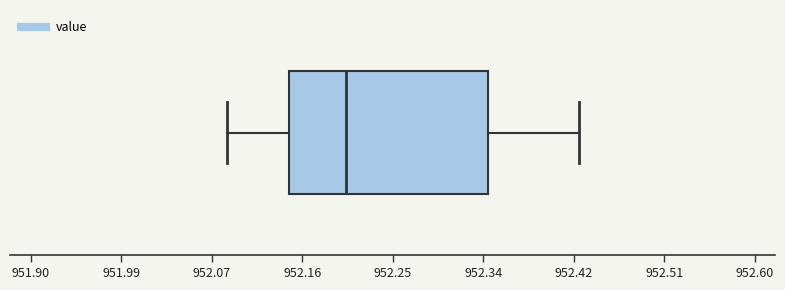

Where does the right whisker of the box end on the x-axis? The values are not printed on the chart, so give them approximately, as read against the axis.

952.43